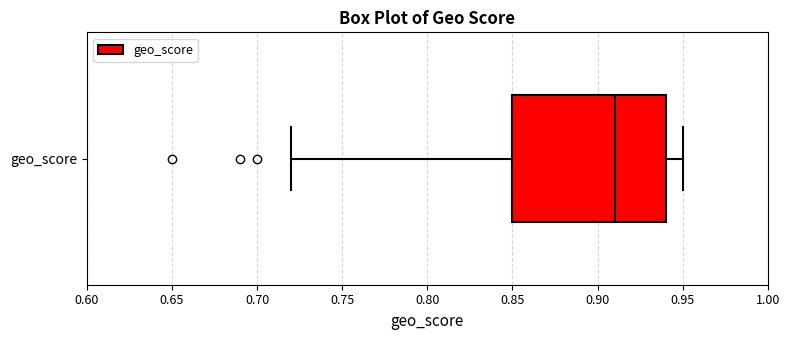

Read this box plot against the x-axis: the position of the median line, the range covered by the box, and the ends of both whiskers. The values are not printed on the chart, so give them approximately, as read against the axis.

median 0.91, box 0.85 to 0.94, whiskers 0.72 to 0.95